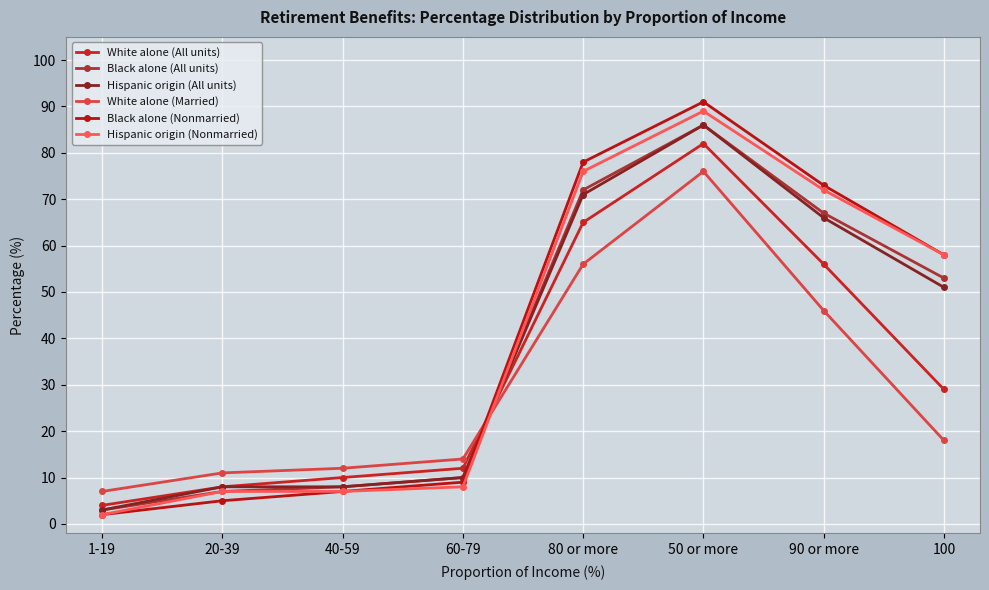

True or false: Hispanic origin (Nonmarried) has more than 1 points higher than both neighbors.

False